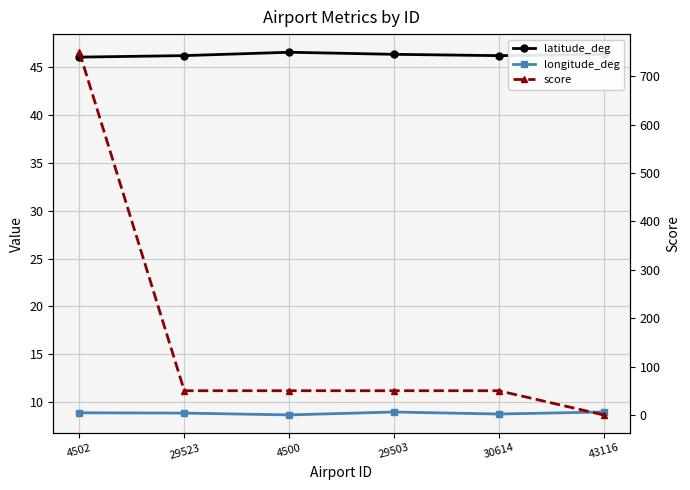

Rank the categories by latitude_deg value from highest to lowest.

4500, 29503, 43116, 29523, 30614, 4502